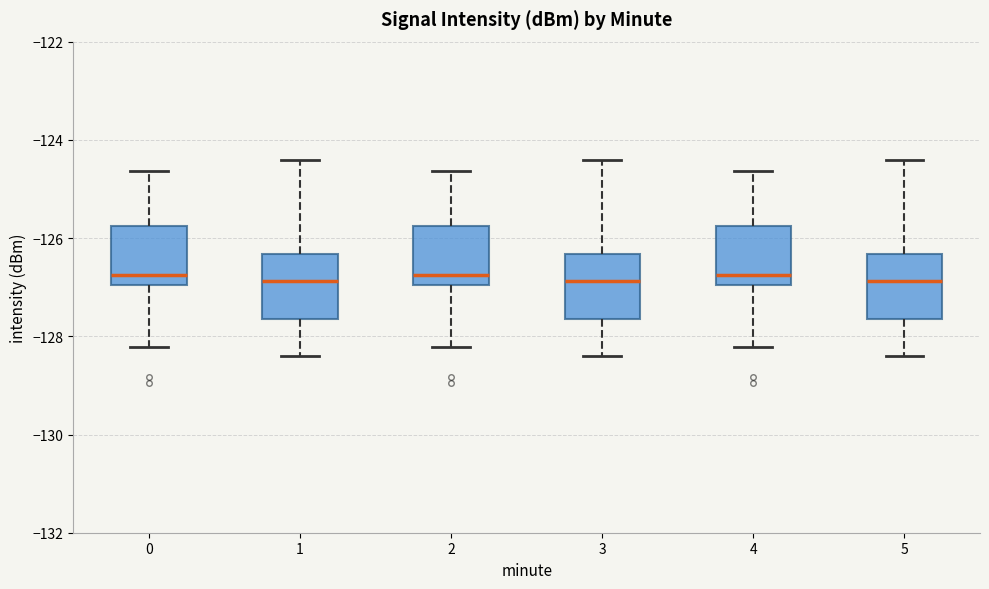

Where is the upper edge of the box at x = 2 on the y-axis? The values are not printed on the chart, so give them approximately, as read against the axis.

-125.8